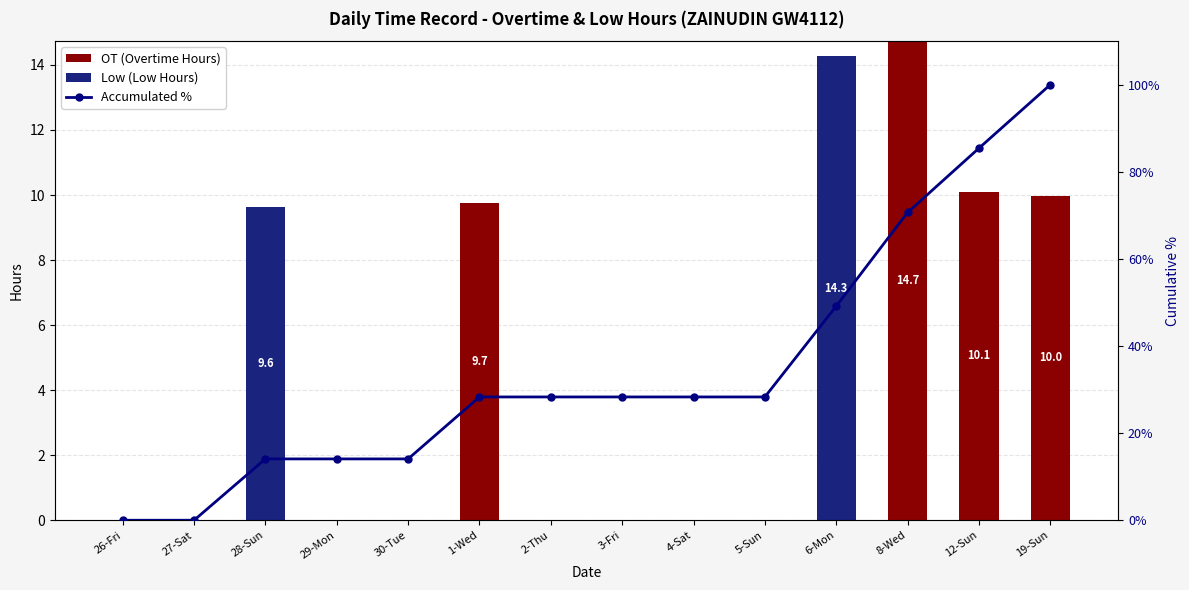

Which series changed the most between 28-Sun and 5-Sun?

Accumulated %